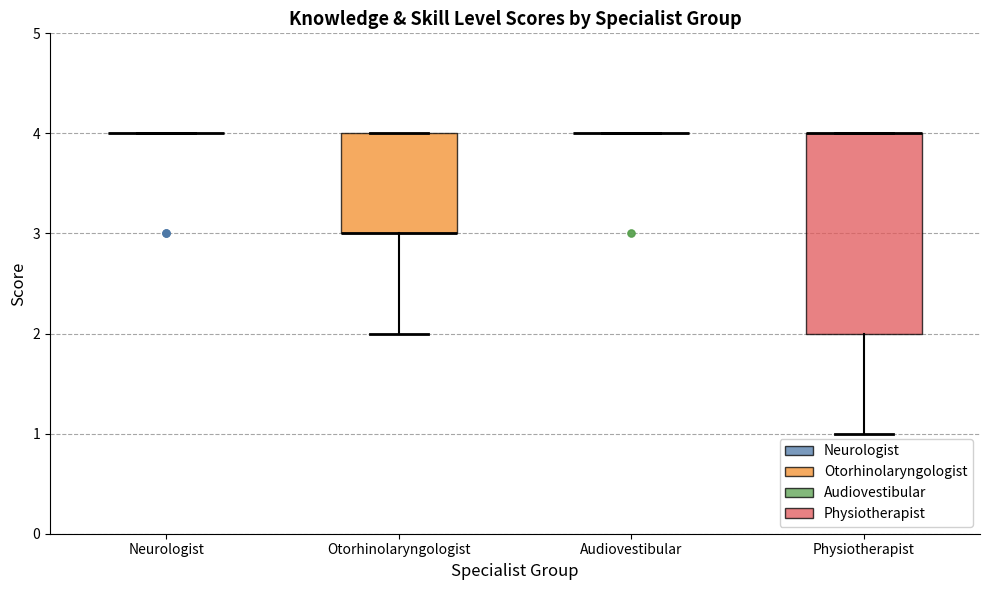

Where is the upper edge of the box for Physiotherapist on the y-axis? The values are not printed on the chart, so give them approximately, as read against the axis.

4